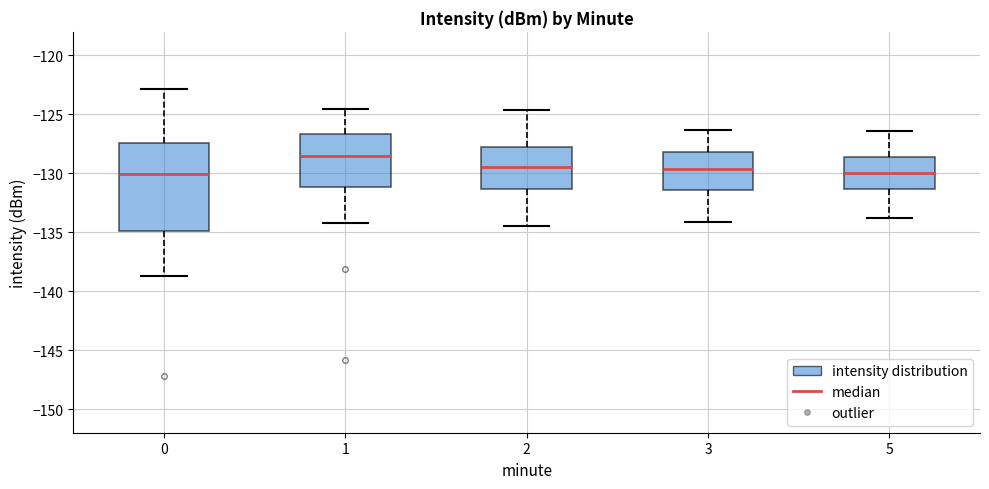

Reading left to right, read every box against the y-axis: the position of its median line, the range the box covers, and the ends of its whiskers. The values are not printed on the chart, so give them approximately, as read against the axis.

0: median -130.0, box -135.0 to -127.5, whiskers -138.5 to -123.0
1: median -128.5, box -131.0 to -126.5, whiskers -134.0 to -124.5
2: median -129.5, box -131.5 to -127.5, whiskers -134.5 to -124.5
3: median -129.5, box -131.5 to -128.0, whiskers -134.0 to -126.5
5: median -130.0, box -131.5 to -128.5, whiskers -134.0 to -126.5